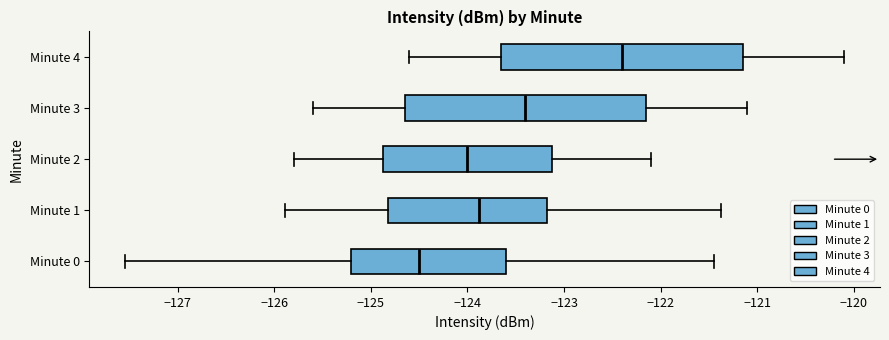

Reading bottom to top, read every box against the x-axis: the position of its median line, the range the box covers, and the ends of its whiskers. The values are not printed on the chart, so give them approximately, as read against the axis.

Minute 0: median -124.5, box -125.2 to -123.6, whiskers -127.5 to -121.4
Minute 1: median -123.9, box -124.8 to -123.2, whiskers -125.9 to -121.4
Minute 2: median -124.0, box -124.9 to -123.1, whiskers -125.8 to -122.1
Minute 3: median -123.4, box -124.6 to -122.1, whiskers -125.6 to -121.1
Minute 4: median -122.4, box -123.6 to -121.1, whiskers -124.6 to -120.1